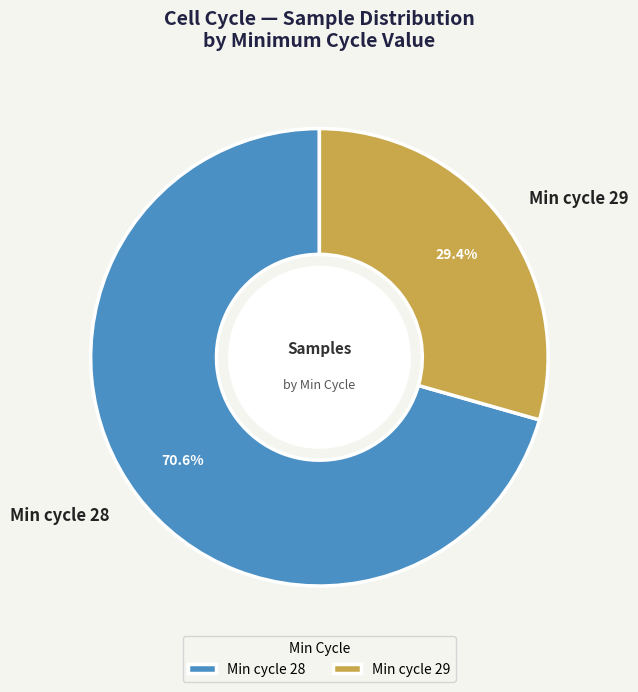

Which slice is the smallest?

Min cycle 29